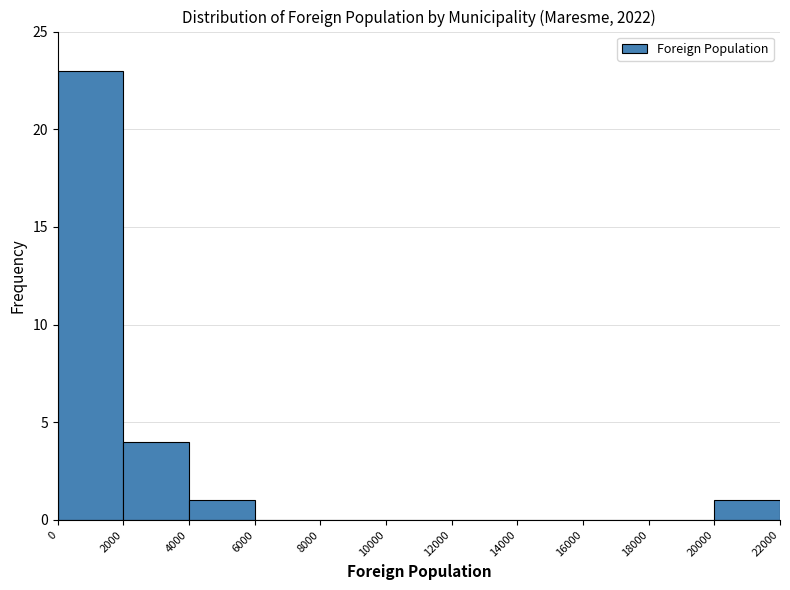

Over which range of the x-axis is the bar tallest?

0 to 2000